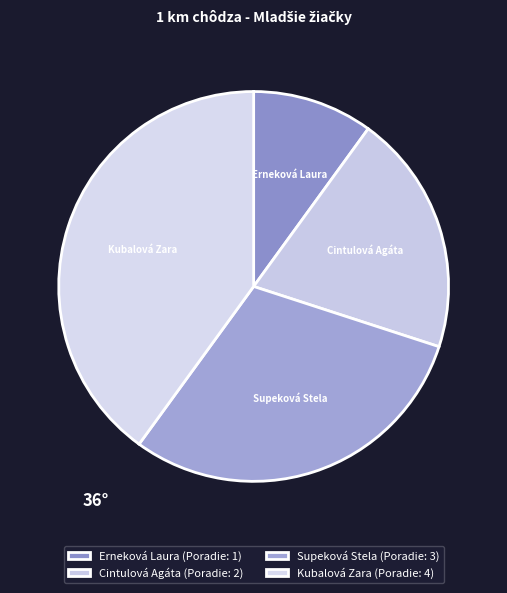

Is Erneková Laura the majority of the pie?

No